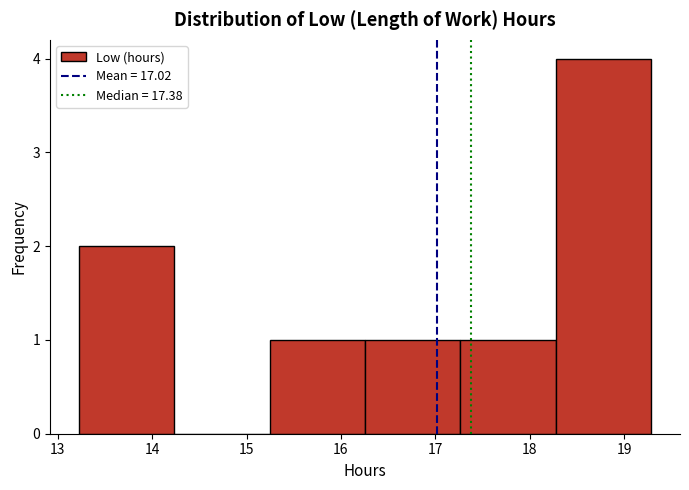

Over which range of the x-axis is the bar tallest?

18.3 to 19.3